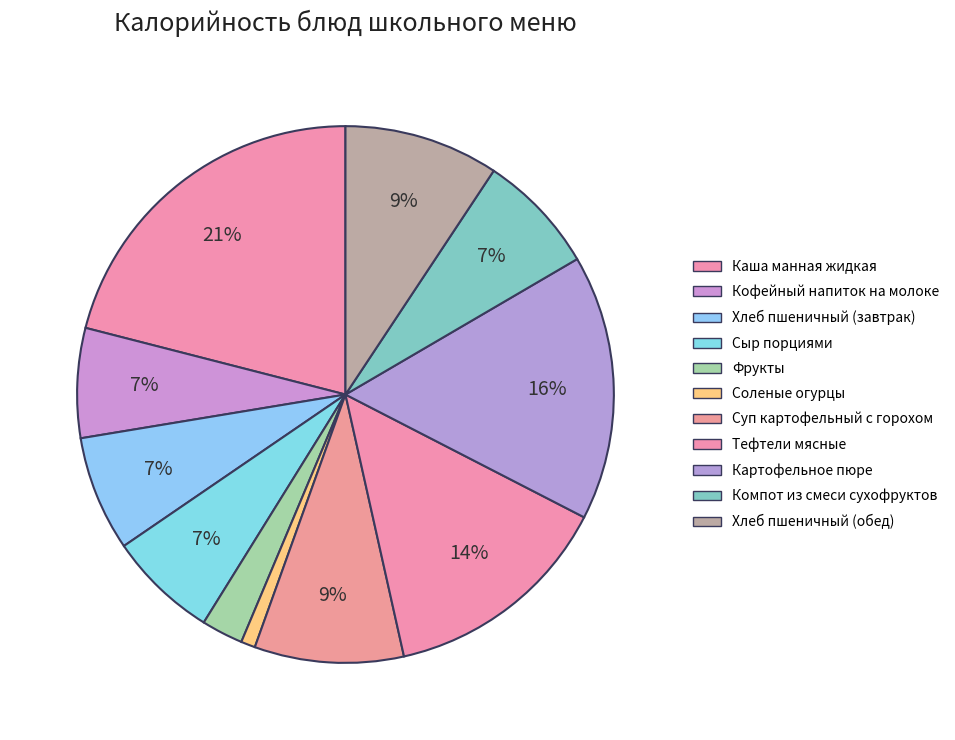

Which category has the smallest portion of the pie?

Соленые огурцы